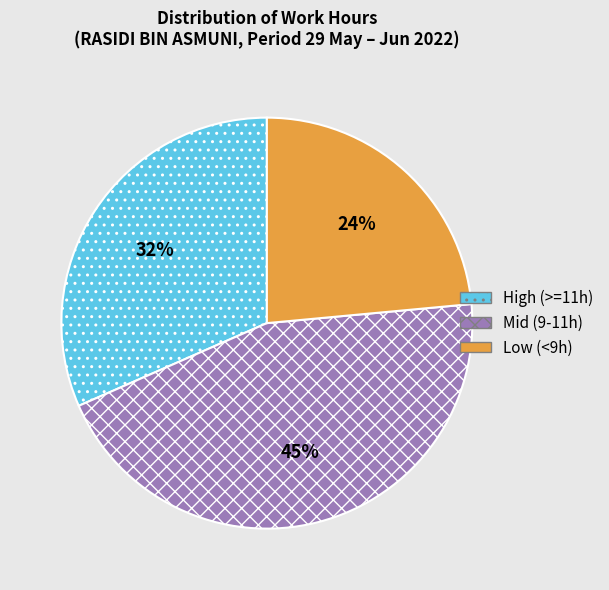

Is the sum of Low (<9h) and High (>=11h) greater than half?

Yes